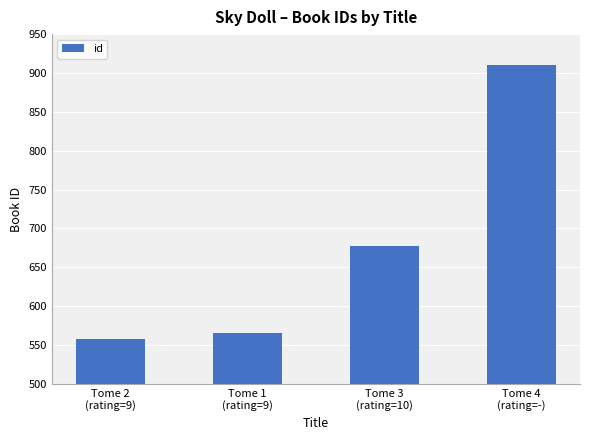

What is the change in value from Tome 2
(rating=9) to Tome 1
(rating=9)?

+7